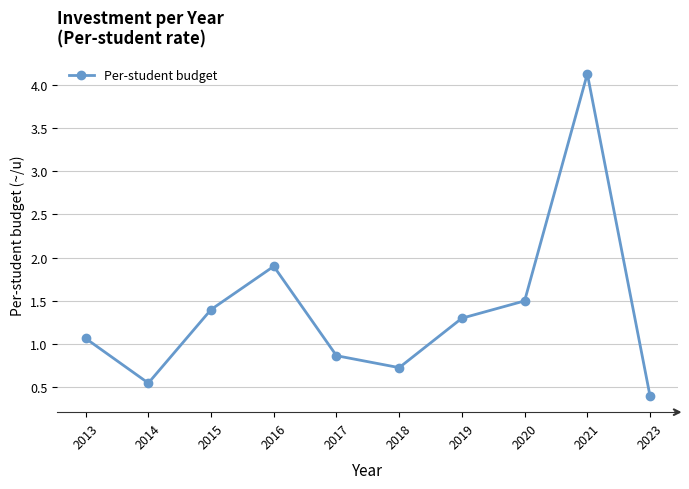

How many values are below 1?

4